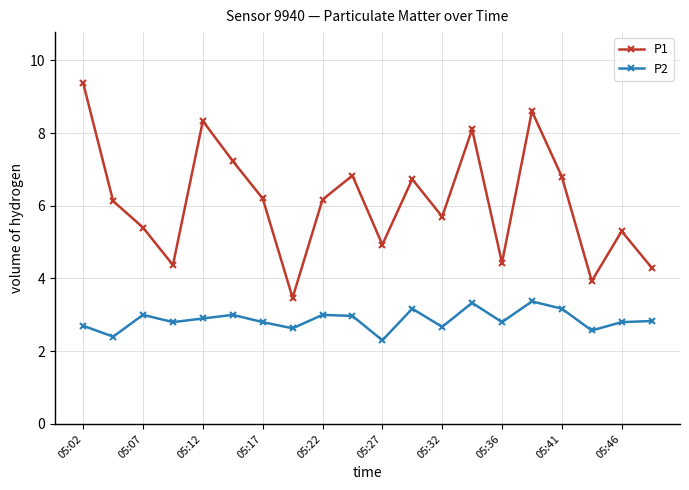

What is the average value of the P2 series?

2.9